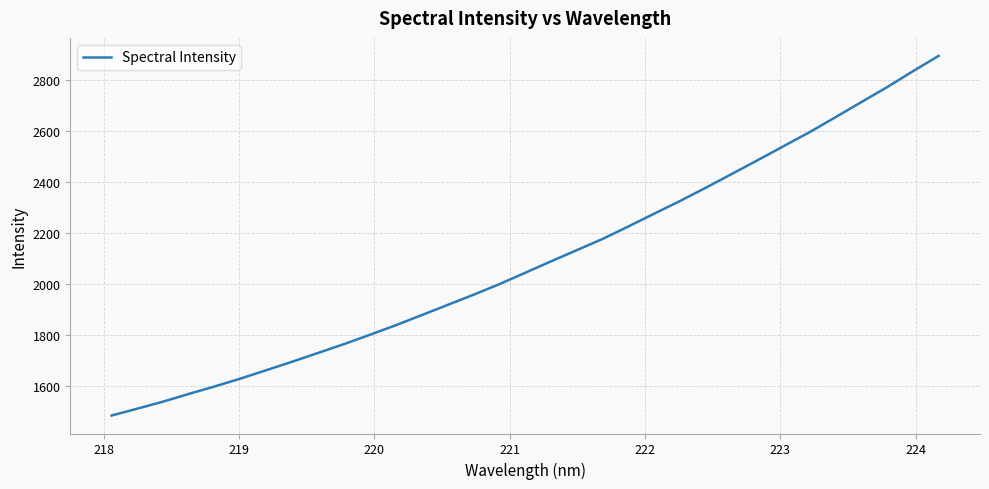

What is the minimum value shown in the chart?

1484.2